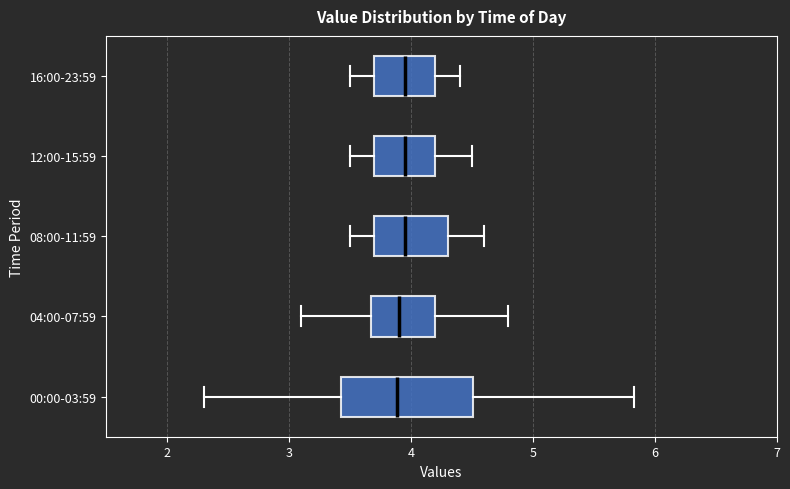

Where is the right edge of the box for 00:00-03:59 on the x-axis? The values are not printed on the chart, so give them approximately, as read against the axis.

4.5